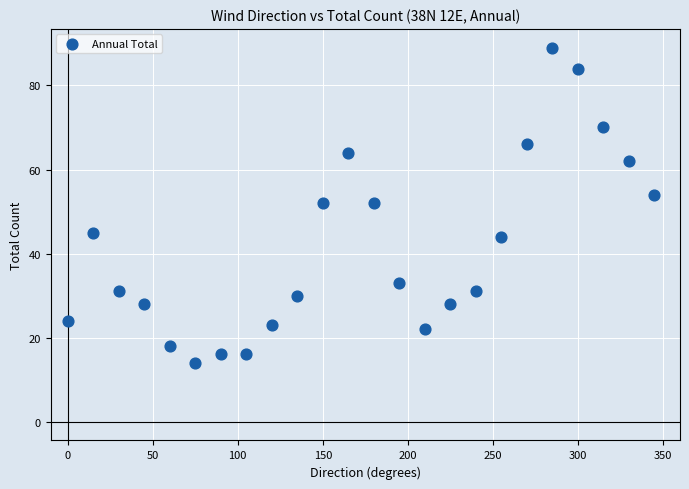

What is the range of Y values (max minus min)?

75